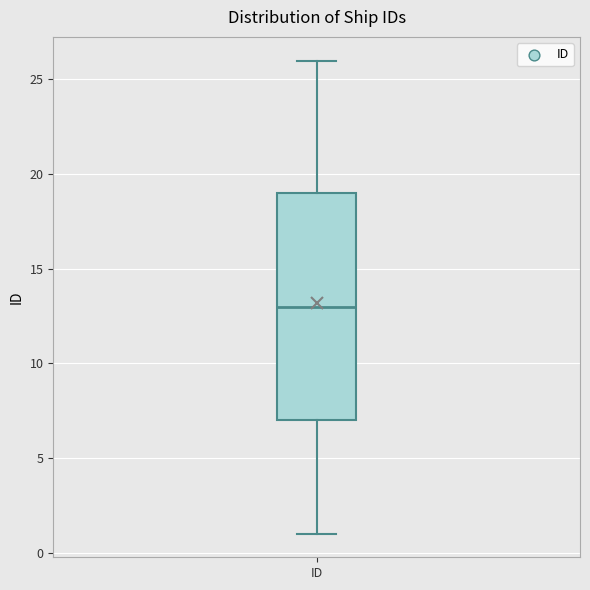

Transcribe this box plot: give where the median line is, the range the box spans, and where the two whiskers end, as read against the y-axis. The values are not printed on the chart, so give them approximately, as read against the axis.

median 13, box 7 to 19, whiskers 1 to 26